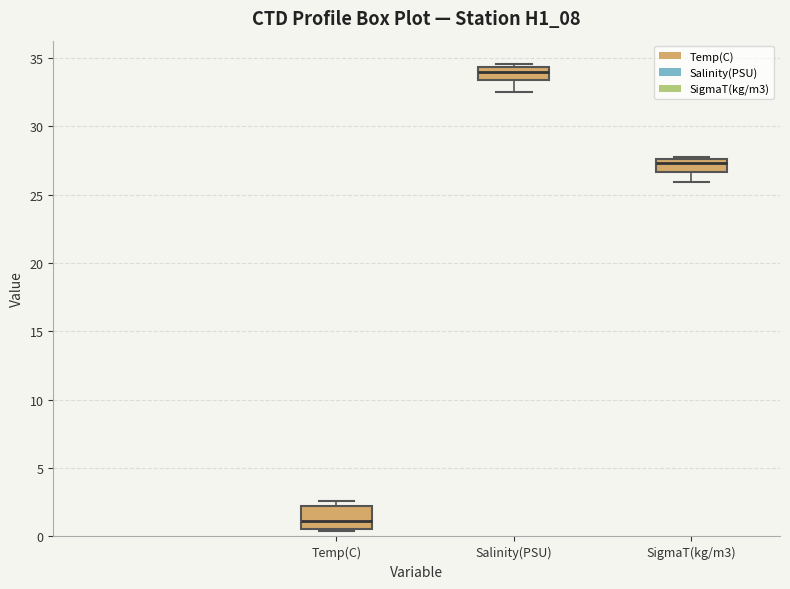

Where does the median line of the box for Temp(C) sit on the y-axis? The values are not printed on the chart, so give them approximately, as read against the axis.

1.0